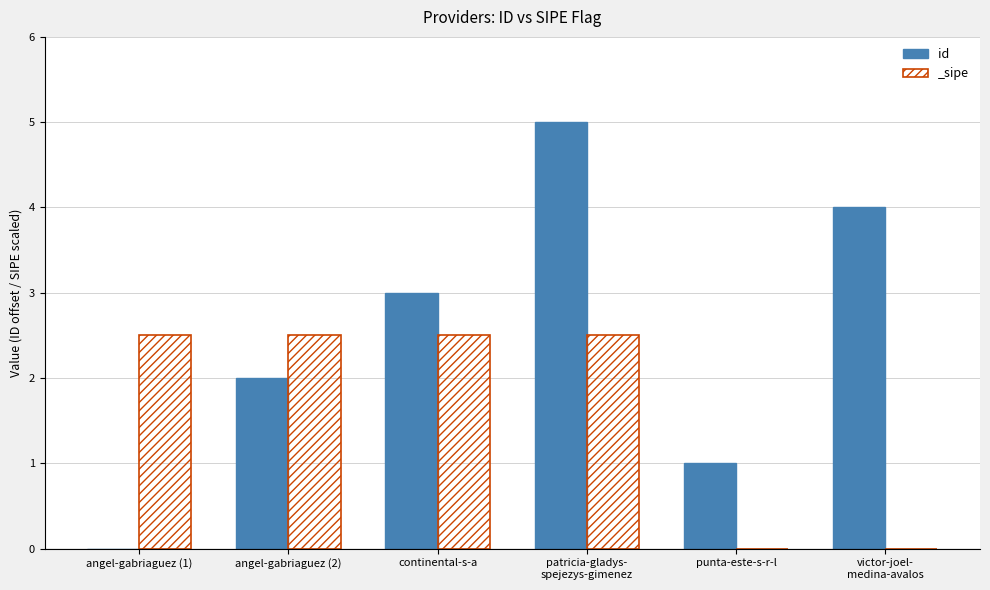

How many values are below 3?

3